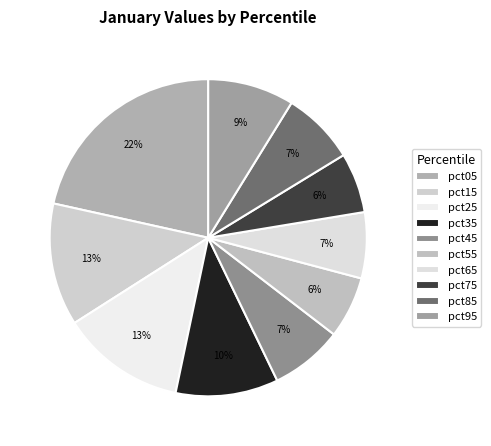

What is the ratio of the value at pct85 to the value at pct05?

0.3